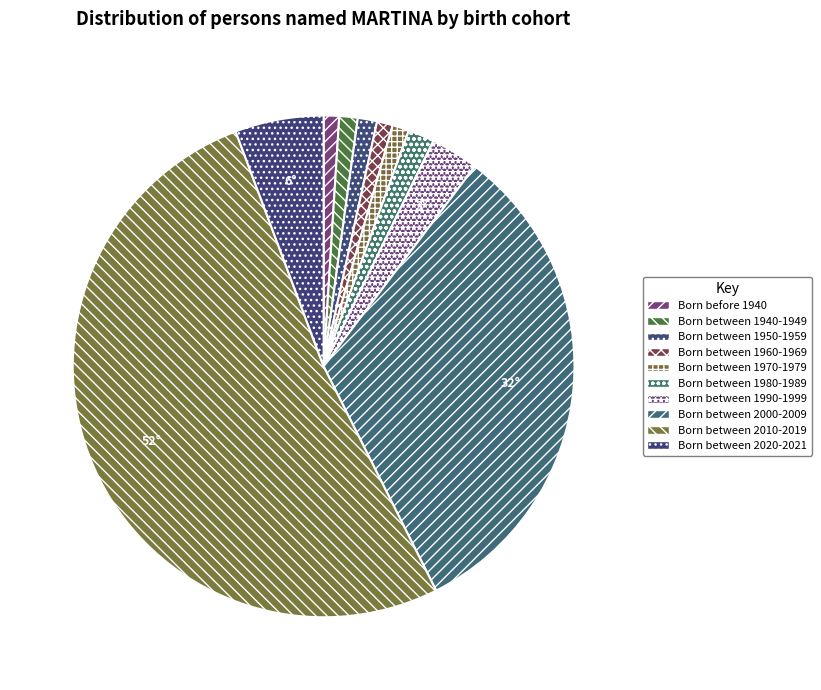

How many slices are in this pie chart?

10